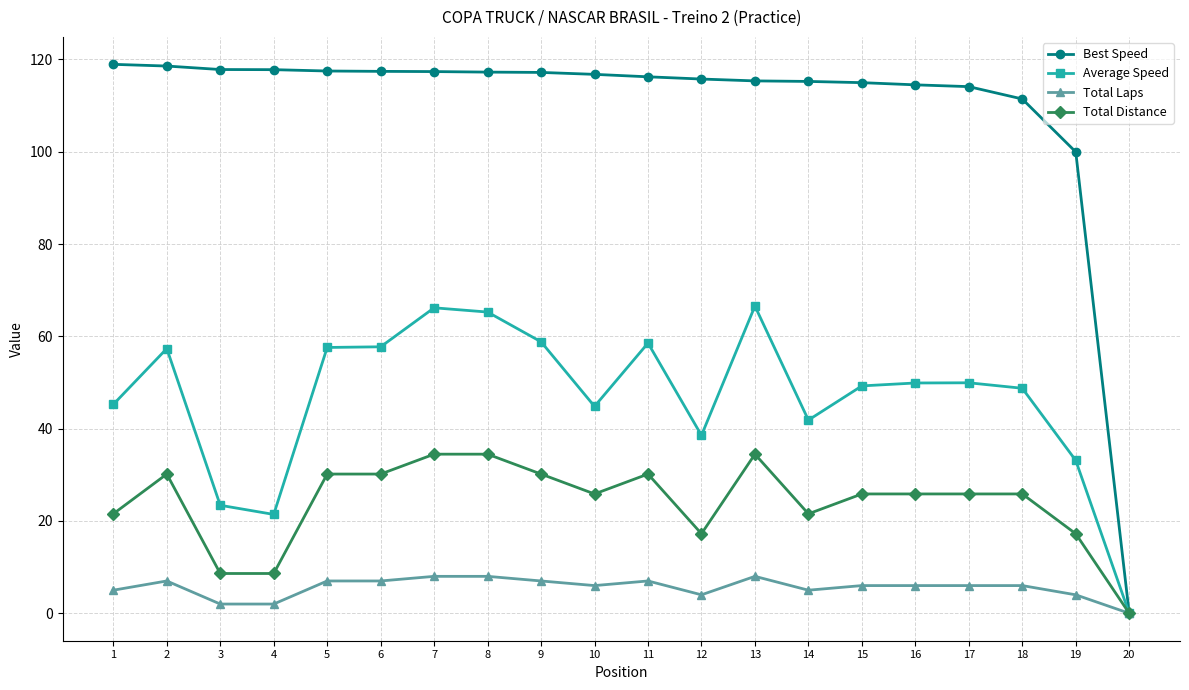

What is the difference between the Total Laps values at 10 and 19?

2.0